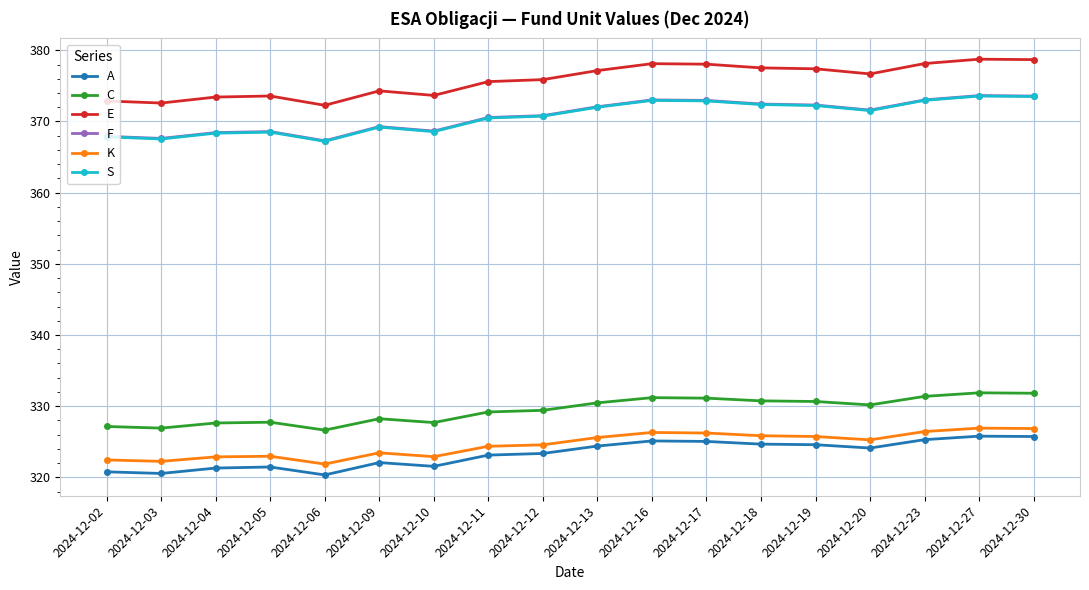

True or false: E and K cross at least once.

False